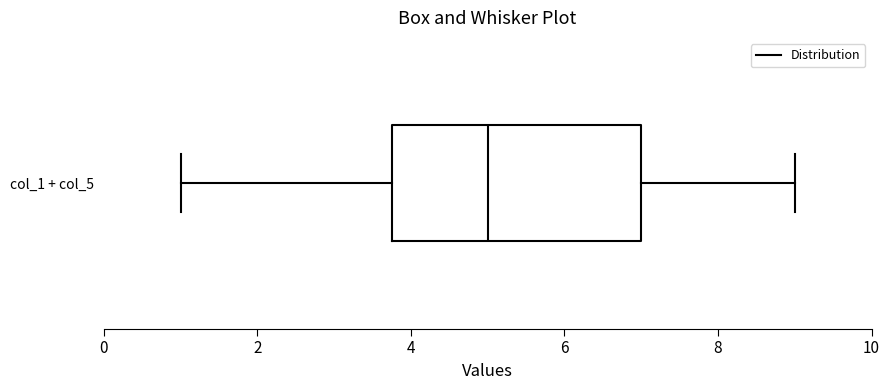

Read this box plot against the x-axis: the position of the median line, the range covered by the box, and the ends of both whiskers. The values are not printed on the chart, so give them approximately, as read against the axis.

median 5.0, box 3.8 to 7.0, whiskers 1.0 to 9.0